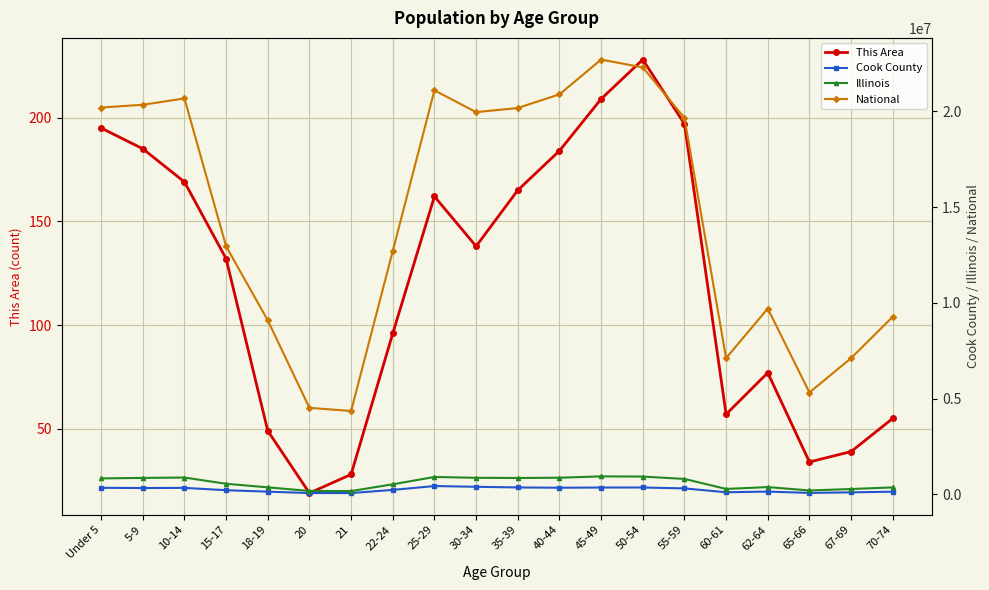

What position from the left is 10-14?

3